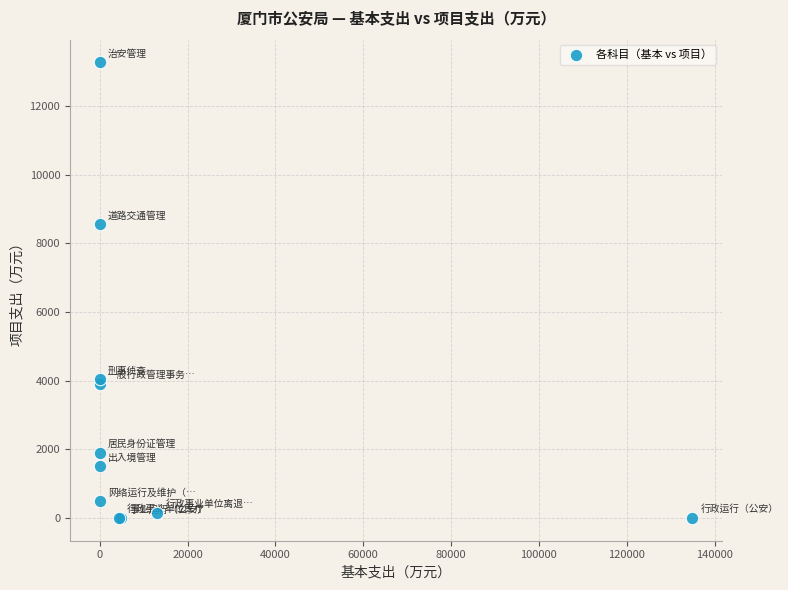

What Y value in the scatter plot is closest to 6631?

8550.0